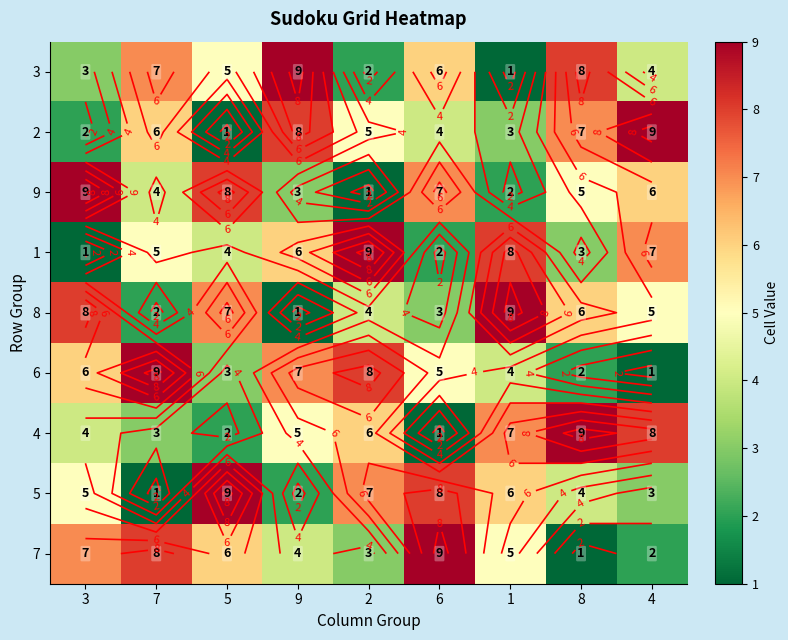

How many data points in 6 are above 5?

4